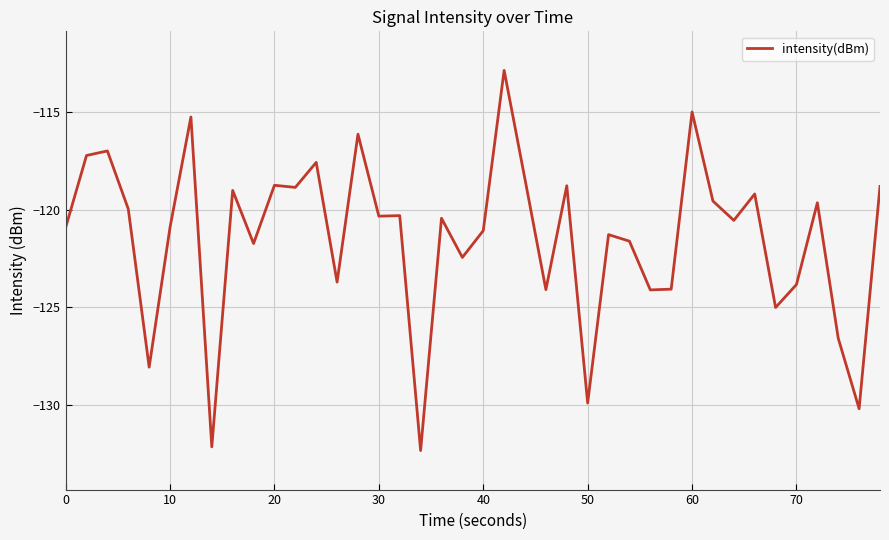

What is the maximum value shown in the chart?

-112.9